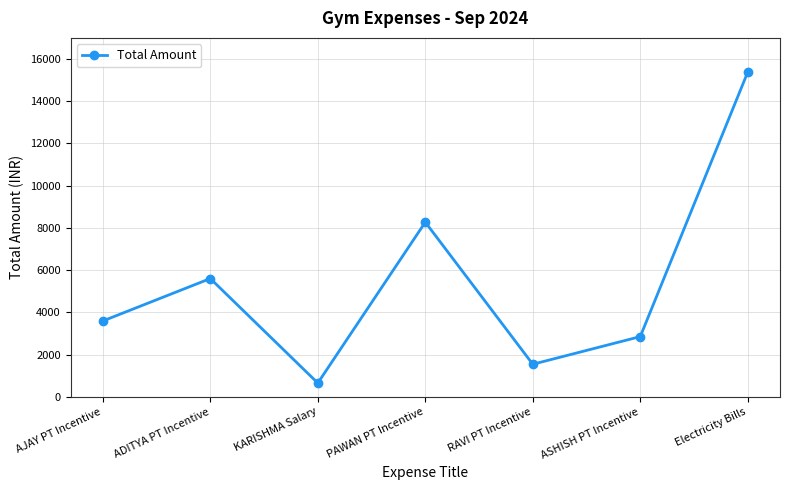

How many lines are shown in the chart?

1